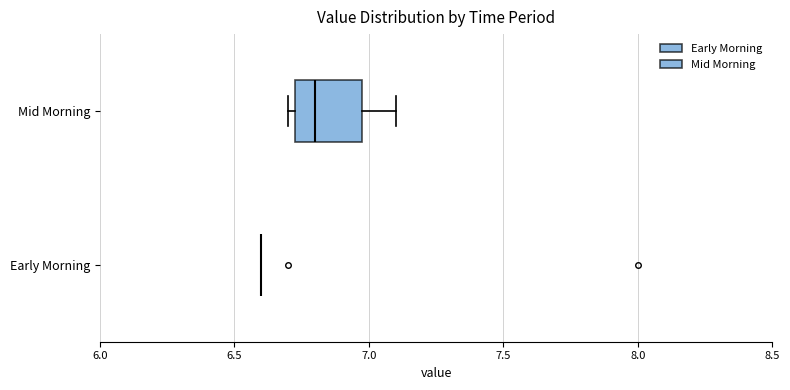

Reading bottom to top, transcribe this box plot: for each box, give where its median line is, the range the box spans, and where its two whiskers end, as read against the x-axis. The values are not printed on the chart, so give them approximately, as read against the axis.

Early Morning: box collapsed to a line at 6.60, whiskers 6.60 to 6.60
Mid Morning: median 6.80, box 6.75 to 7.00, whiskers 6.70 to 7.10